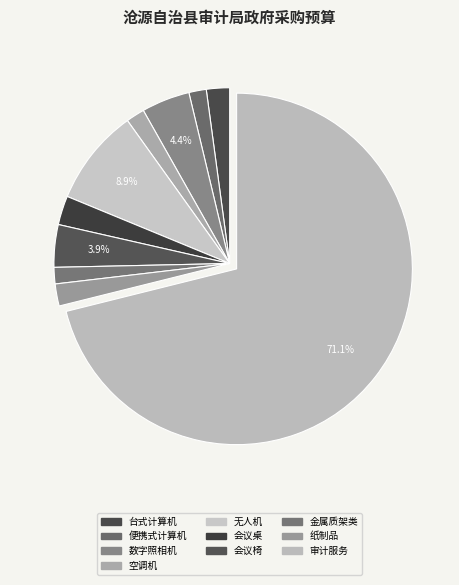

Approximately how many times larger is the value at 台式计算机 compared to 数字照相机?

0.5